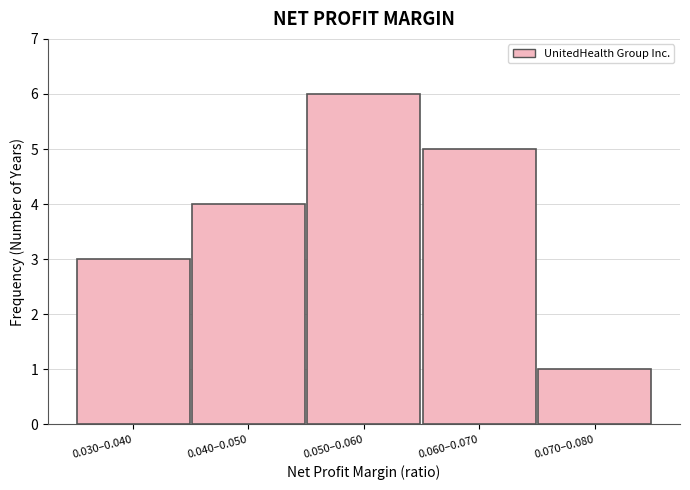

Reading left to right, extract all data points from this chart.

0.030–0.040=3	0.040–0.050=4	0.050–0.060=6	0.060–0.070=5	0.070–0.080=1